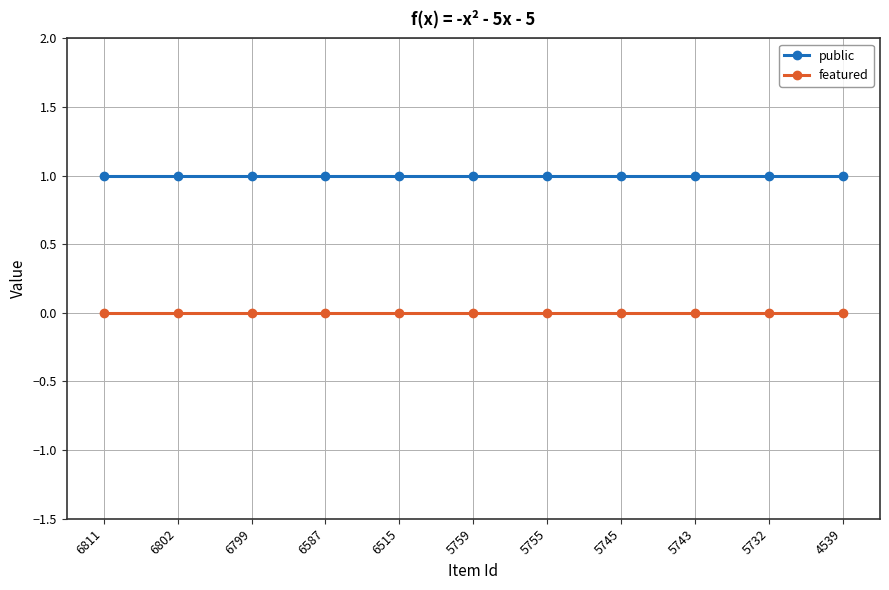

Rank the series at 5732 from lowest to highest value.

featured, public